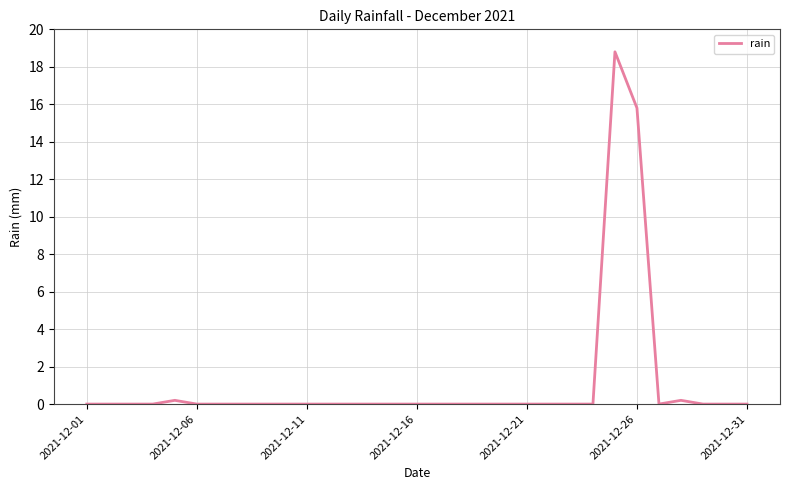

What is the greatest value displayed?

18.8